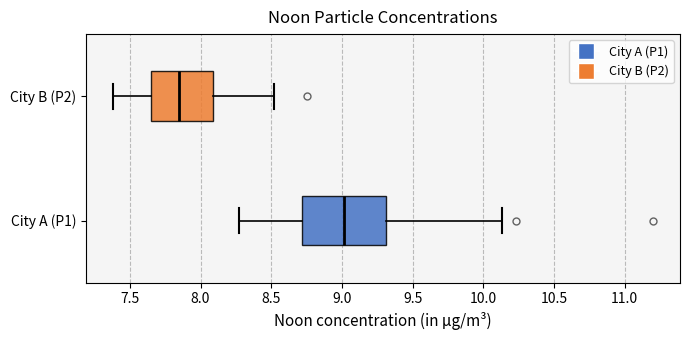

Reading bottom to top, read every box against the x-axis: the position of its median line, the range the box covers, and the ends of its whiskers. The values are not printed on the chart, so give them approximately, as read against the axis.

City A (P1): median 9.00, box 8.70 to 9.30, whiskers 8.25 to 10.15
City B (P2): median 7.85, box 7.65 to 8.10, whiskers 7.40 to 8.50